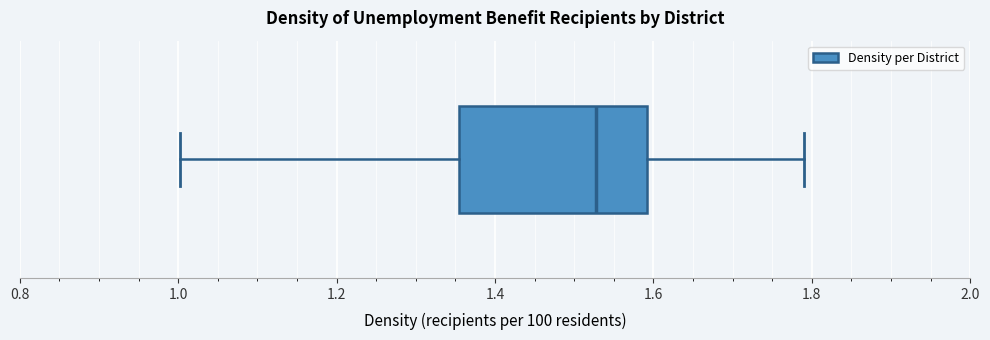

Read this box plot against the x-axis: the position of the median line, the range covered by the box, and the ends of both whiskers. The values are not printed on the chart, so give them approximately, as read against the axis.

median 1.52, box 1.36 to 1.60, whiskers 1.00 to 1.80